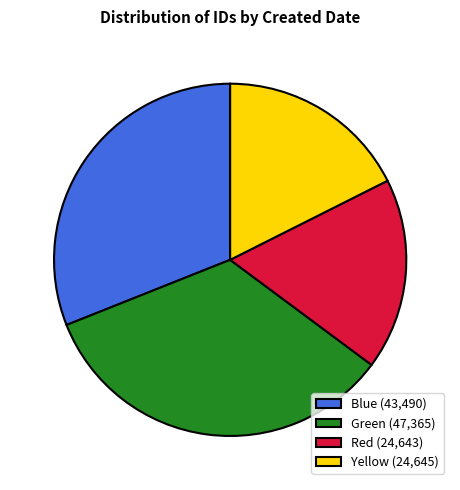

Combined, do Yellow and Red account for over 50%?

No